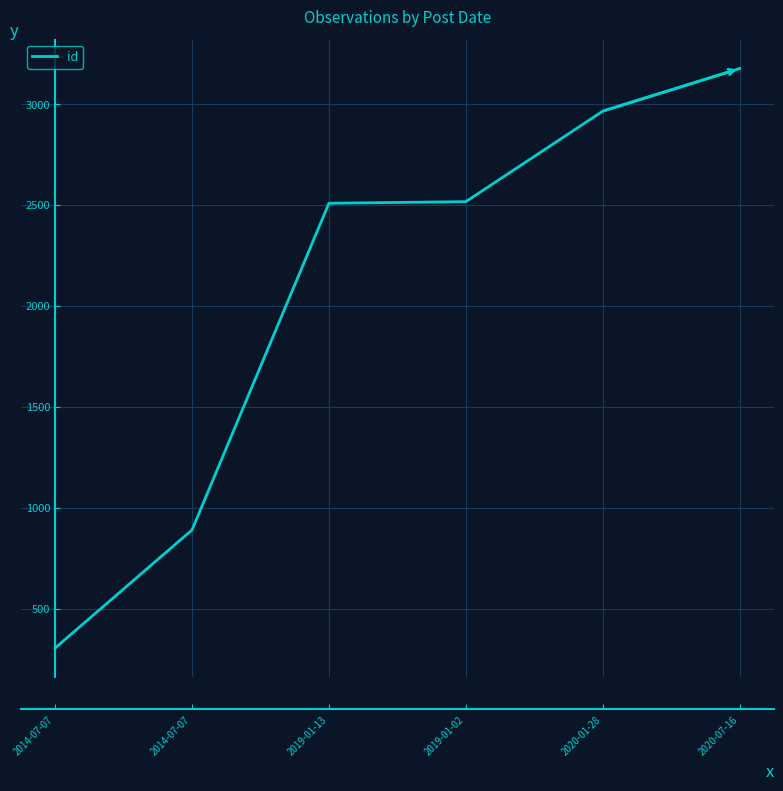

How many series are shown in this chart?

1